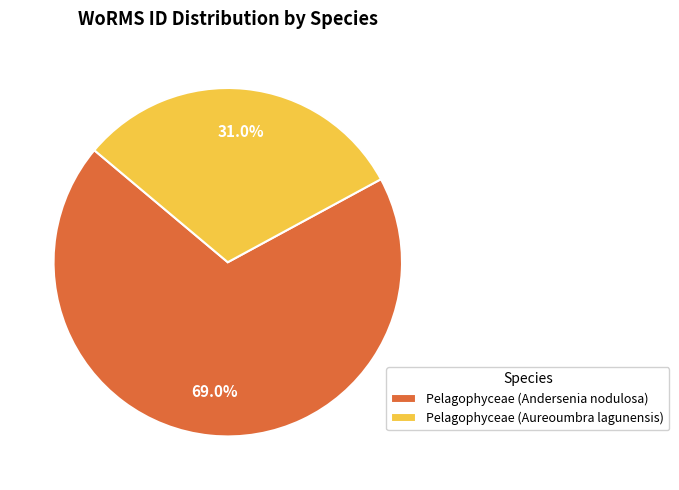

To the nearest percent, what is the difference between the Pelagophyceae (Aureoumbra lagunensis) and Pelagophyceae (Andersenia nodulosa) slice percentages?

38%